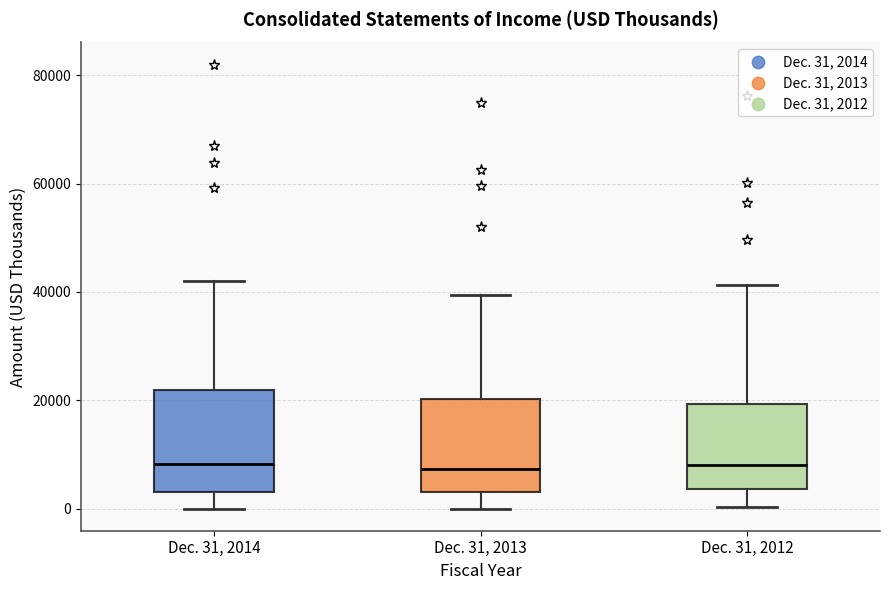

Reading left to right, transcribe this box plot: for each box, give where its median line is, the range the box spans, and where its two whiskers end, as read against the y-axis. The values are not printed on the chart, so give them approximately, as read against the axis.

Dec. 31, 2014: median 8000, box 4000 to 22000, whiskers 0 to 42000
Dec. 31, 2013: median 8000, box 4000 to 20000, whiskers 0 to 40000
Dec. 31, 2012: median 8000, box 4000 to 20000, whiskers 0 to 42000